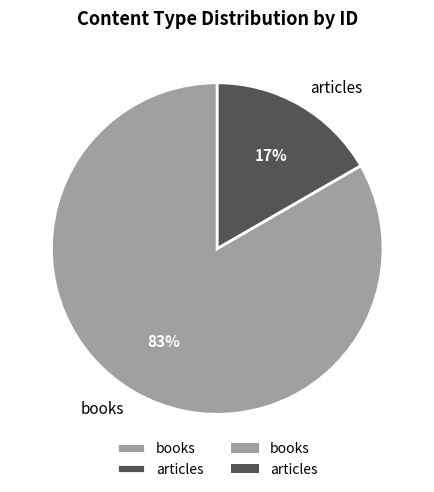

What is the largest slice in the pie chart?

books